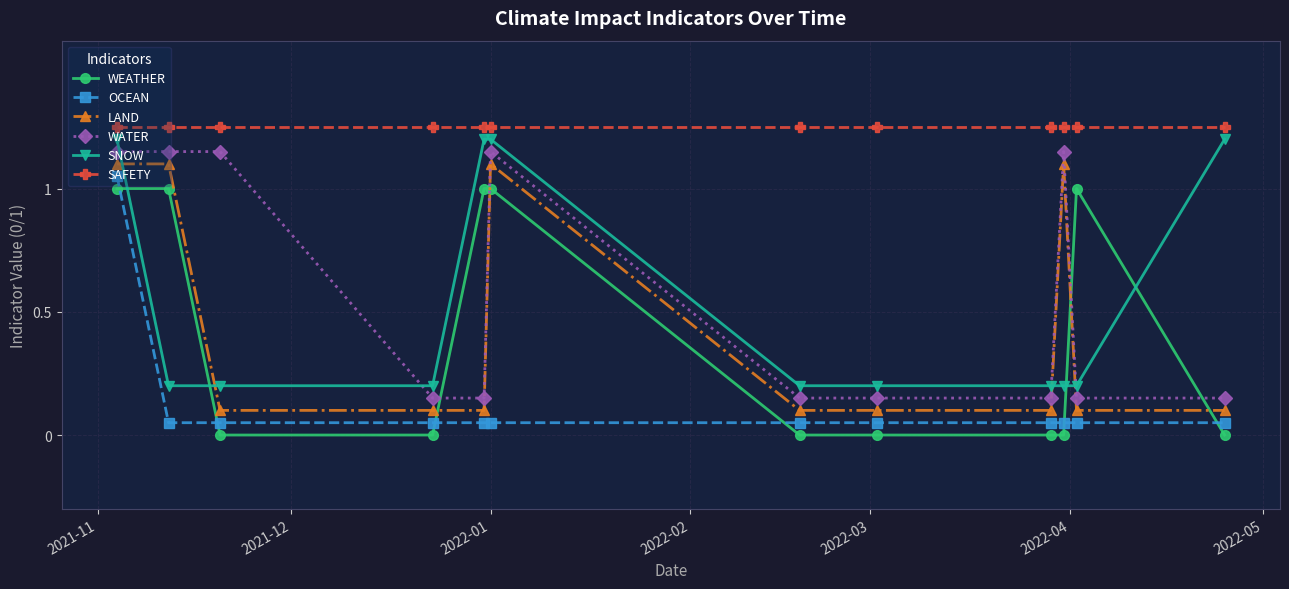

What is the sum of all OCEAN values?

1.6